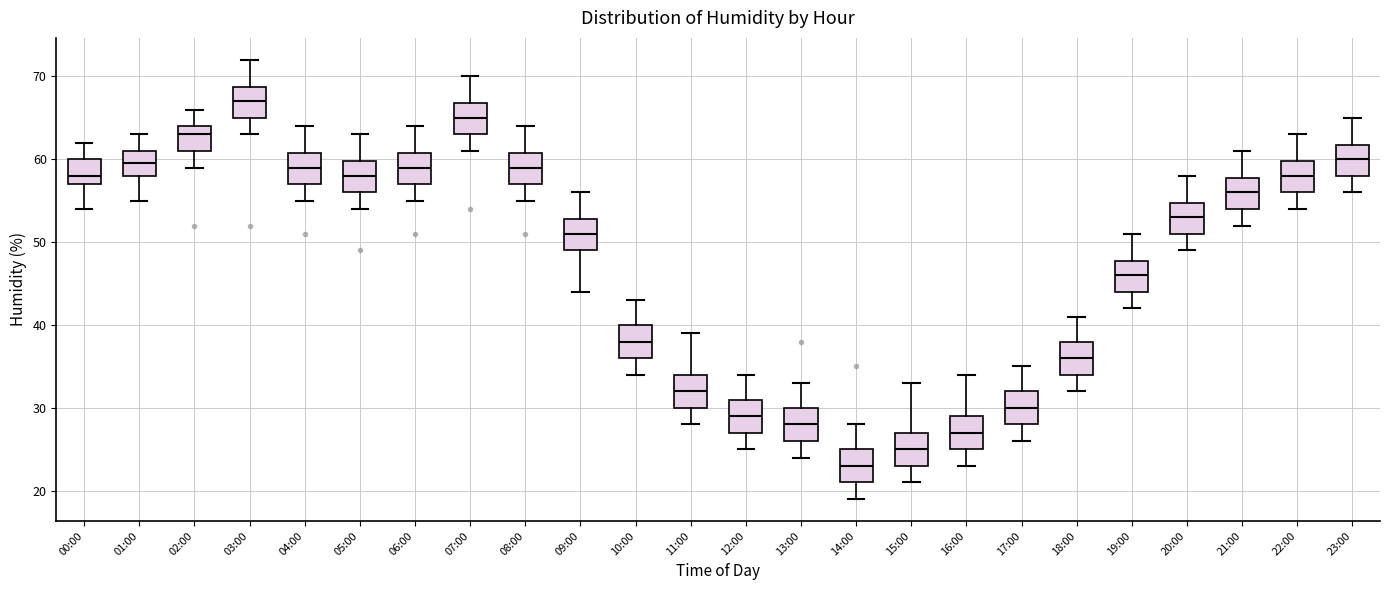

Which box has the lowest median line?

14:00